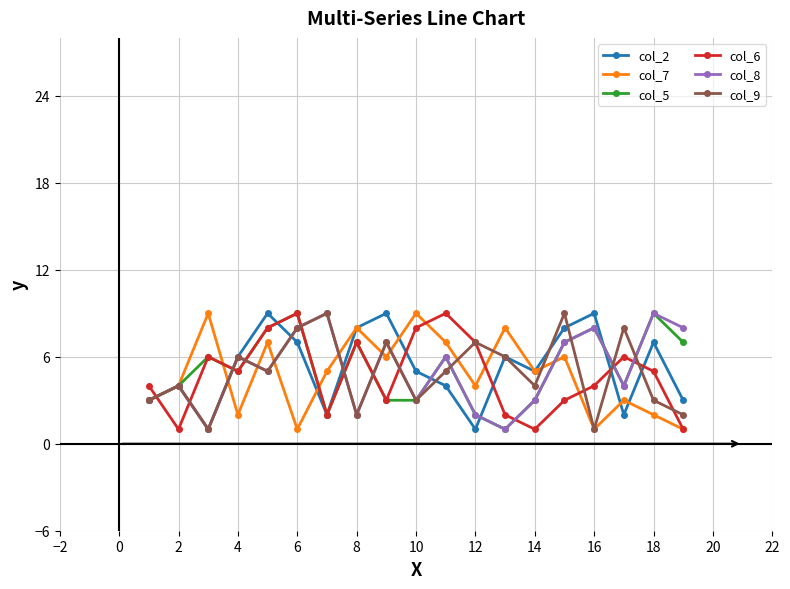

What are all the series names shown in the legend?

col_2, col_7, col_5, col_6, col_8, col_9